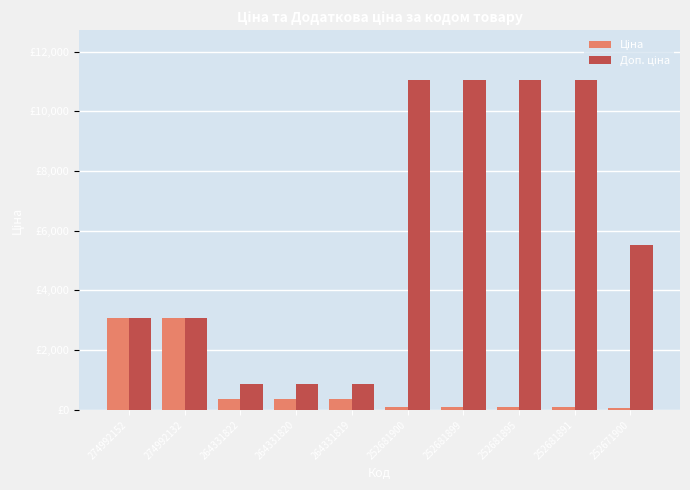

Are the bars horizontal?

No